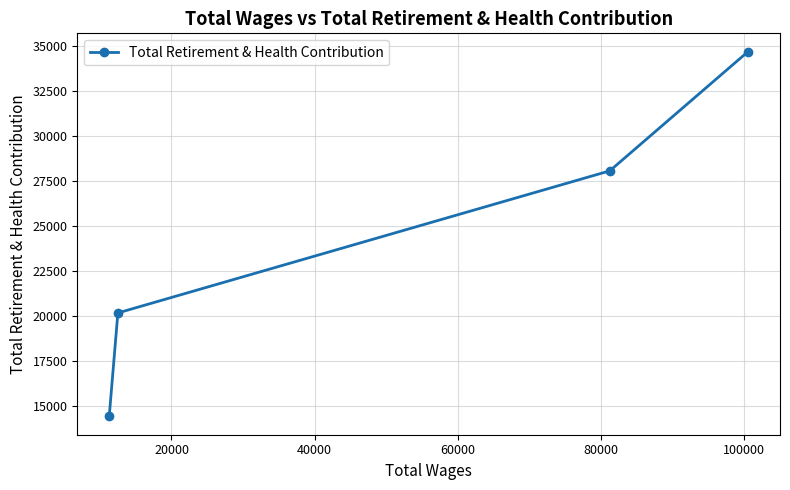

How many values are below 28057?

2